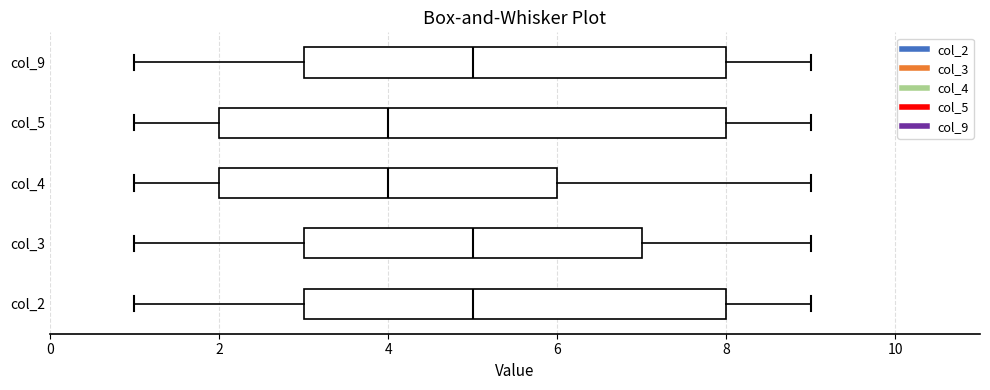

Reading bottom to top, transcribe this box plot: for each box, give where its median line is, the range the box spans, and where its two whiskers end, as read against the x-axis. The values are not printed on the chart, so give them approximately, as read against the axis.

col_2: median 5, box 3 to 8, whiskers 1 to 9
col_3: median 5, box 3 to 7, whiskers 1 to 9
col_4: median 4, box 2 to 6, whiskers 1 to 9
col_5: median 4, box 2 to 8, whiskers 1 to 9
col_9: median 5, box 3 to 8, whiskers 1 to 9